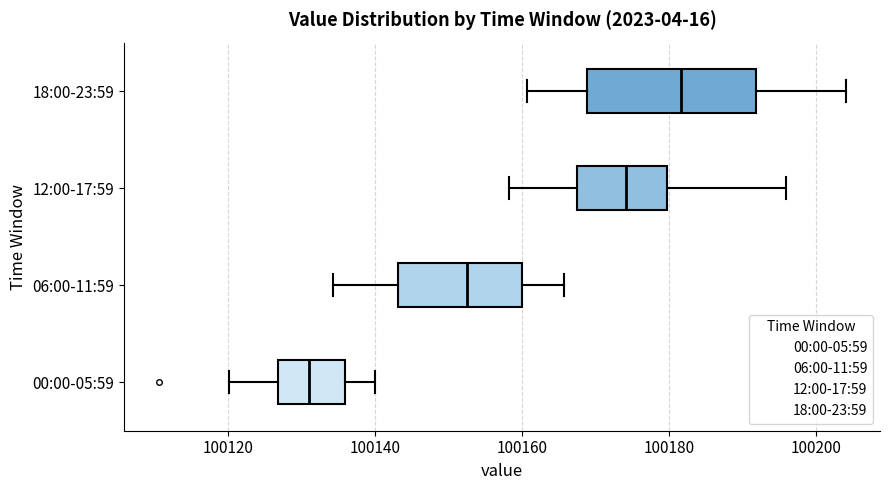

Where does the left whisker of the box for 06:00-11:59 end on the x-axis? The values are not printed on the chart, so give them approximately, as read against the axis.

100134